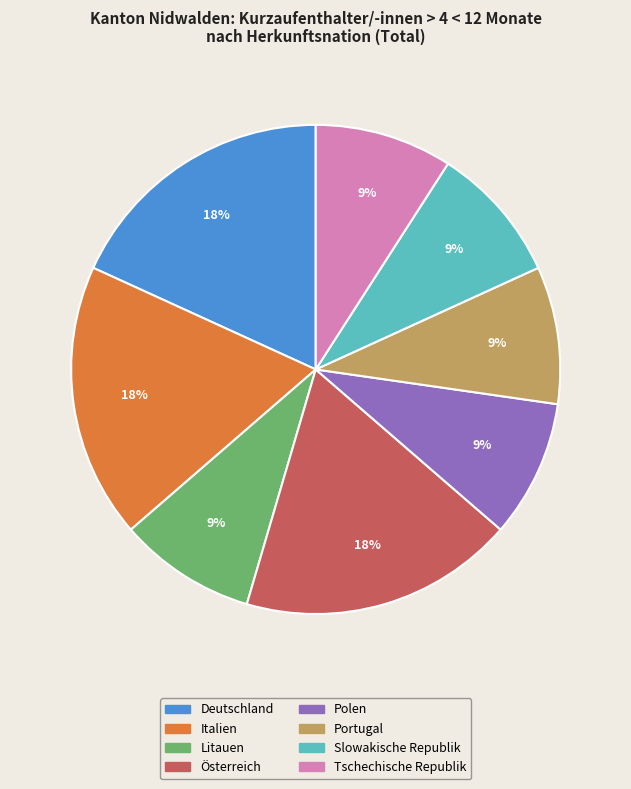

To the nearest percent, what is the difference between the largest and smallest slice percentages?

9%